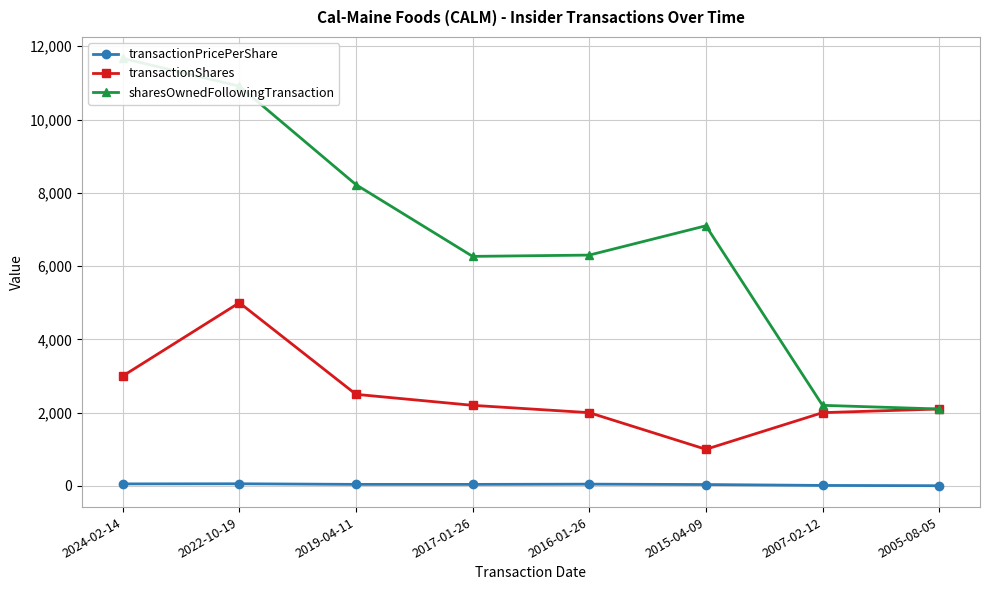

At which label does transactionShares reach its minimum?

2015-04-09